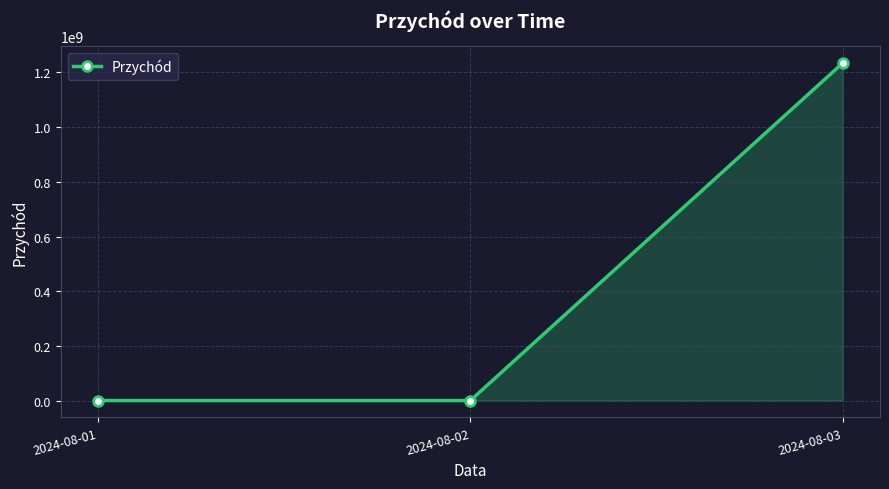

Reading left to right, what are all the values shown in this chart?

0	0	1234567890